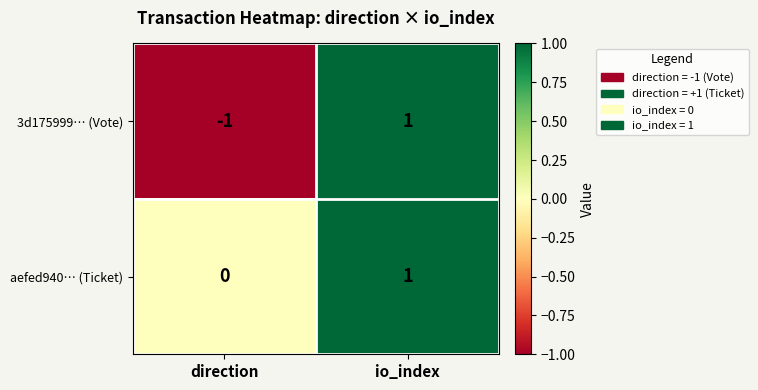

How many categories are shown in the chart?

2